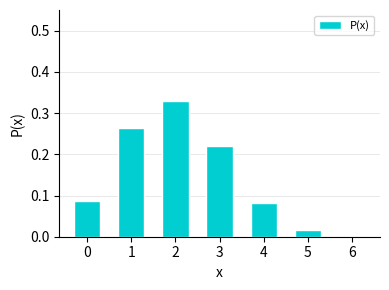

The chart shows a value of 0.0 at 4. True or false?

False